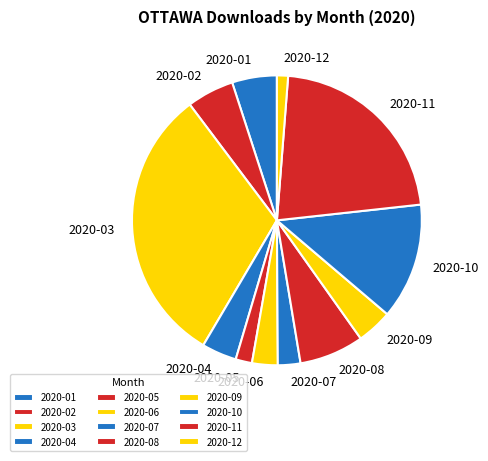

The 2020-07 slice represents 17% of the pie. True or false?

False